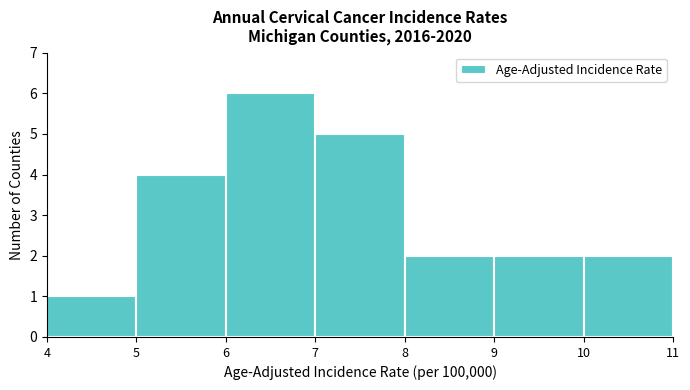

Reading left to right, transcribe this chart: for each bar, give the range it covers on the x-axis and its height. The values are not printed on the chart, so give them approximately, as read against the axis.

4 to 5: 1
5 to 6: 4
6 to 7: 6
7 to 8: 5
8 to 9: 2
9 to 10: 2
10 to 11: 2